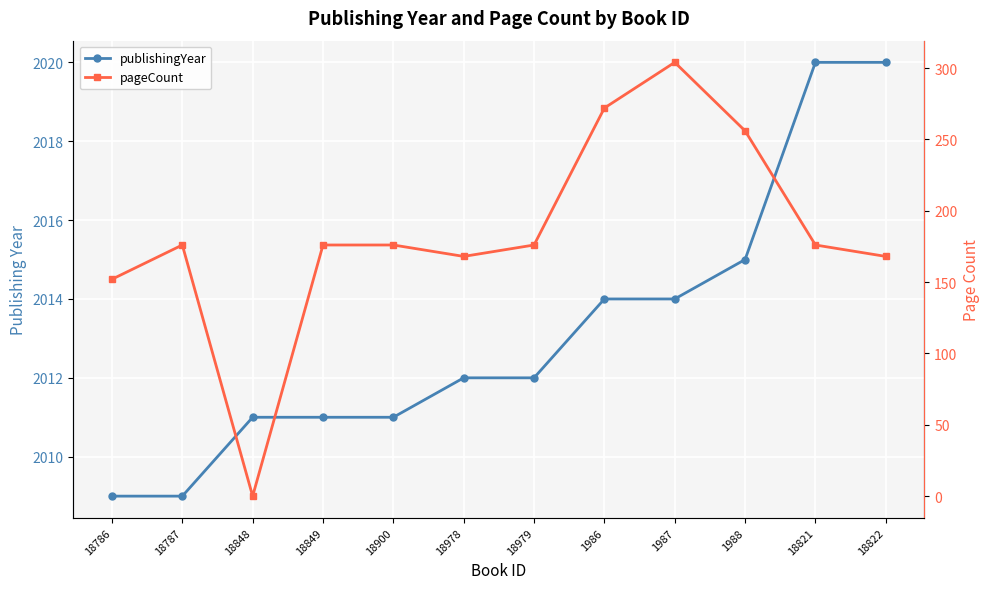

Is the value of pageCount at 18821 greater than the value of publishingYear at 18821?

No